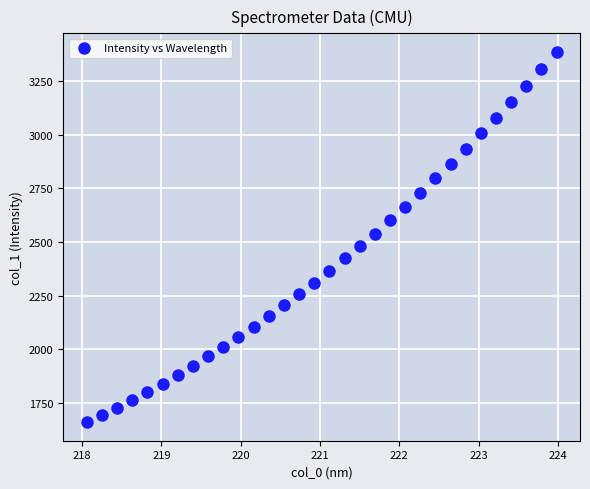

What is the range of X values (max minus min)?

5.9